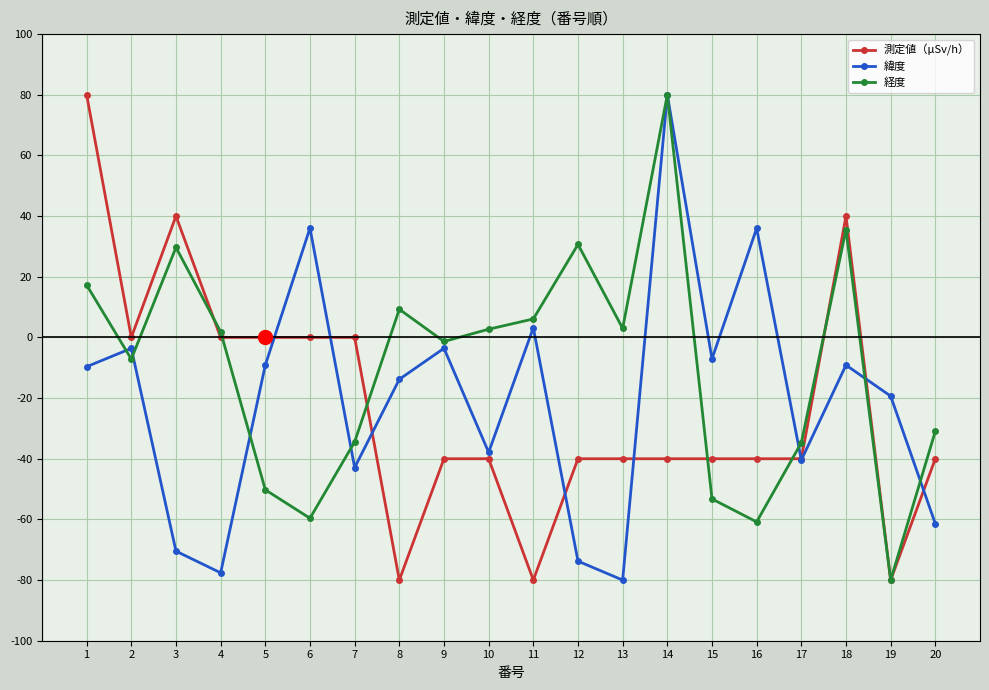

Which series changed the most between 1 and 9?

測定値（μSv/h）